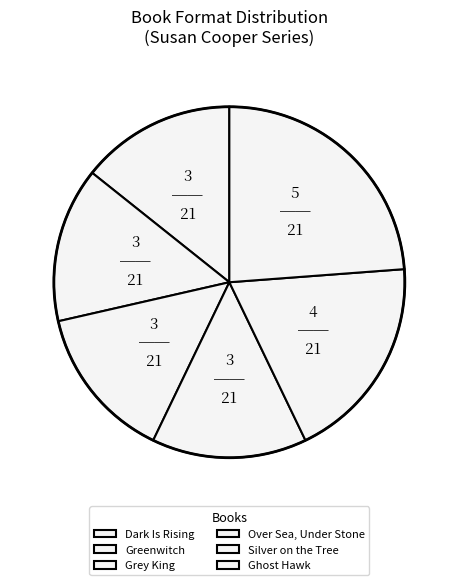

How many slices are in this pie chart?

6